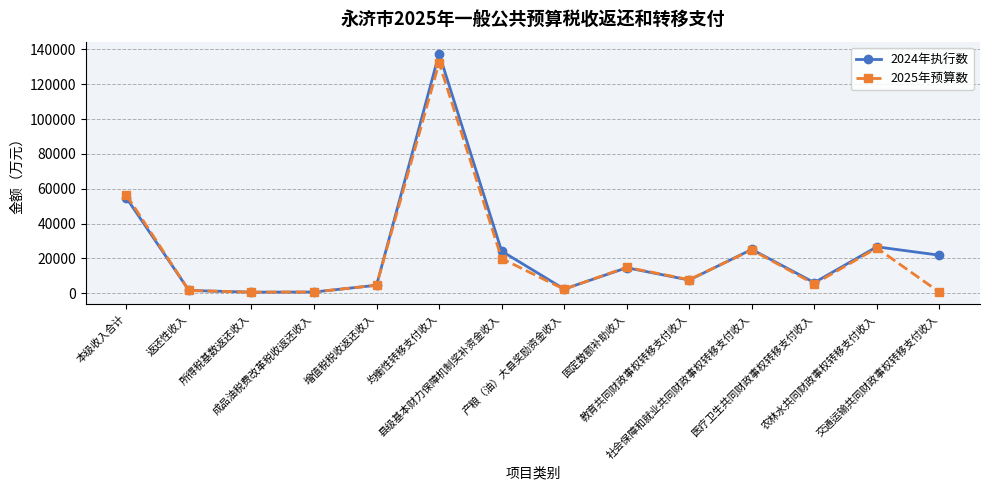

What is the greatest value displayed?

137597